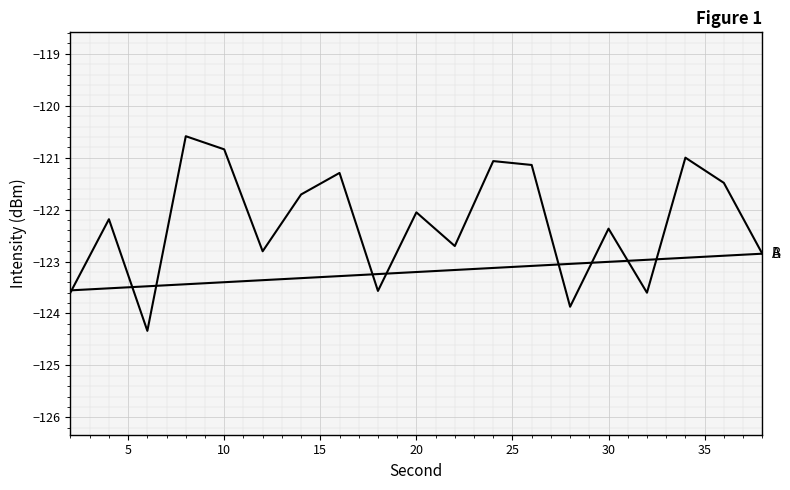

Does the chart display data point markers on the line(s)?

No